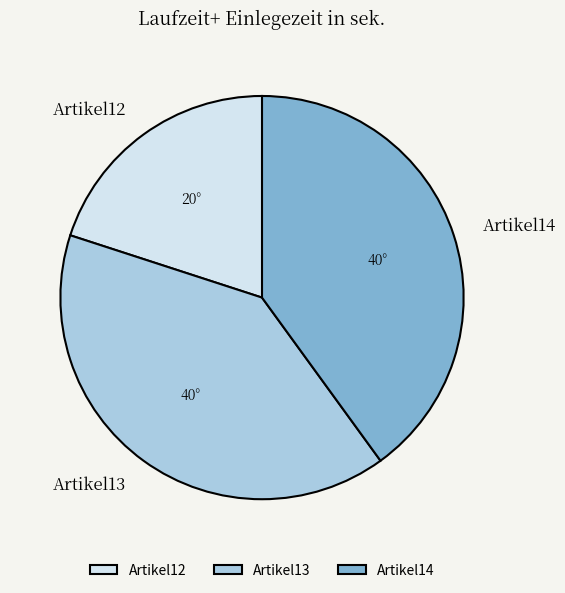

What is the ratio of the value at Artikel14 to the value at Artikel12?

2.0